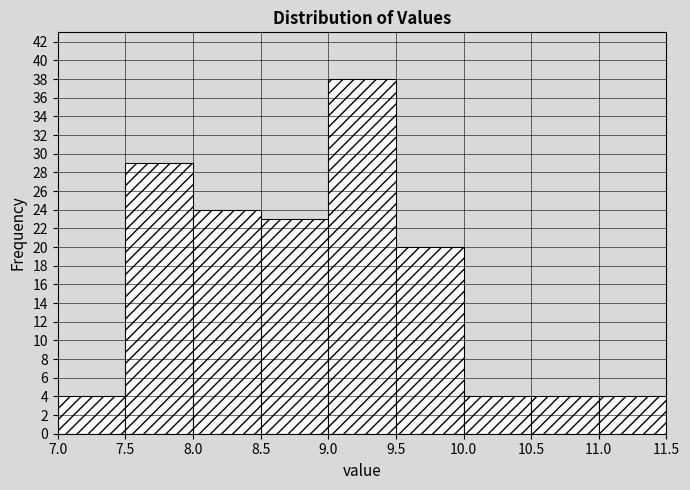

Reading left to right, transcribe this chart: for each bar, give the range it covers on the x-axis and its height. The values are not printed on the chart, so give them approximately, as read against the axis.

7.0 to 7.5: 4
7.5 to 8.0: 29
8.0 to 8.5: 24
8.5 to 9.0: 23
9.0 to 9.5: 38
9.5 to 10.0: 20
10.0 to 10.5: 4
10.5 to 11.0: 4
11.0 to 11.5: 4